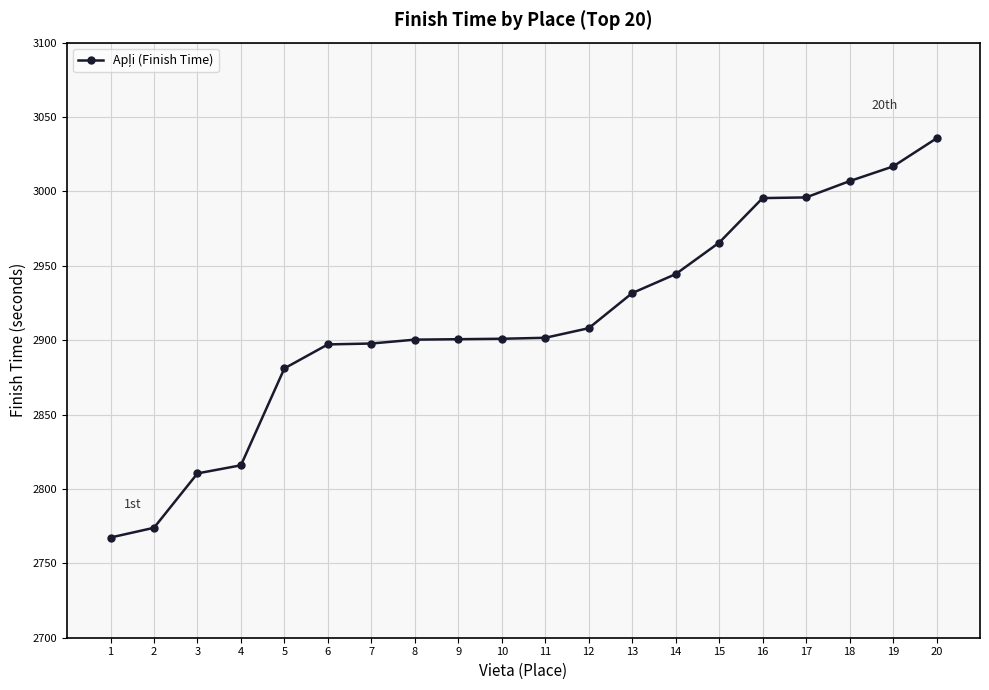

What is the ratio of the value at 2 to the value at 11?

1.0